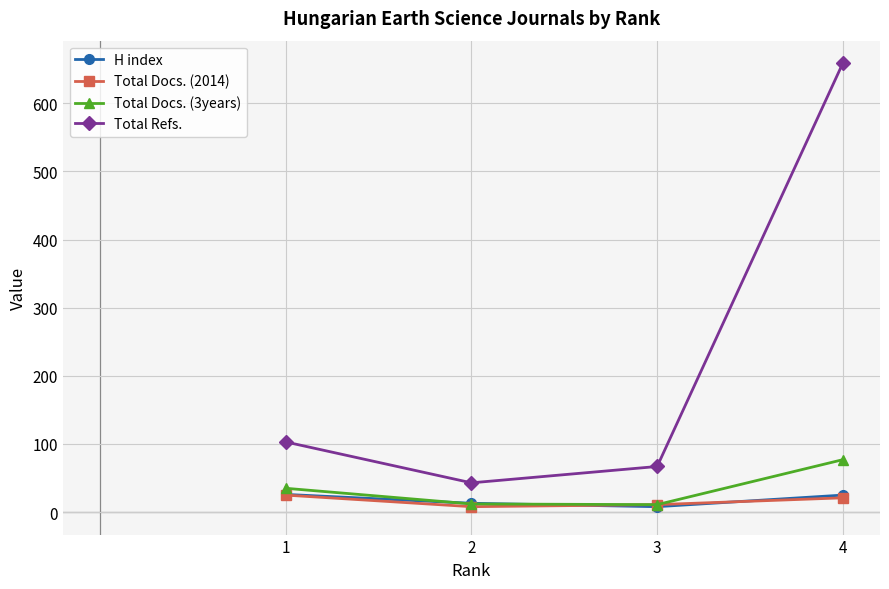

The value of H index at 2 is 13. True or false?

True